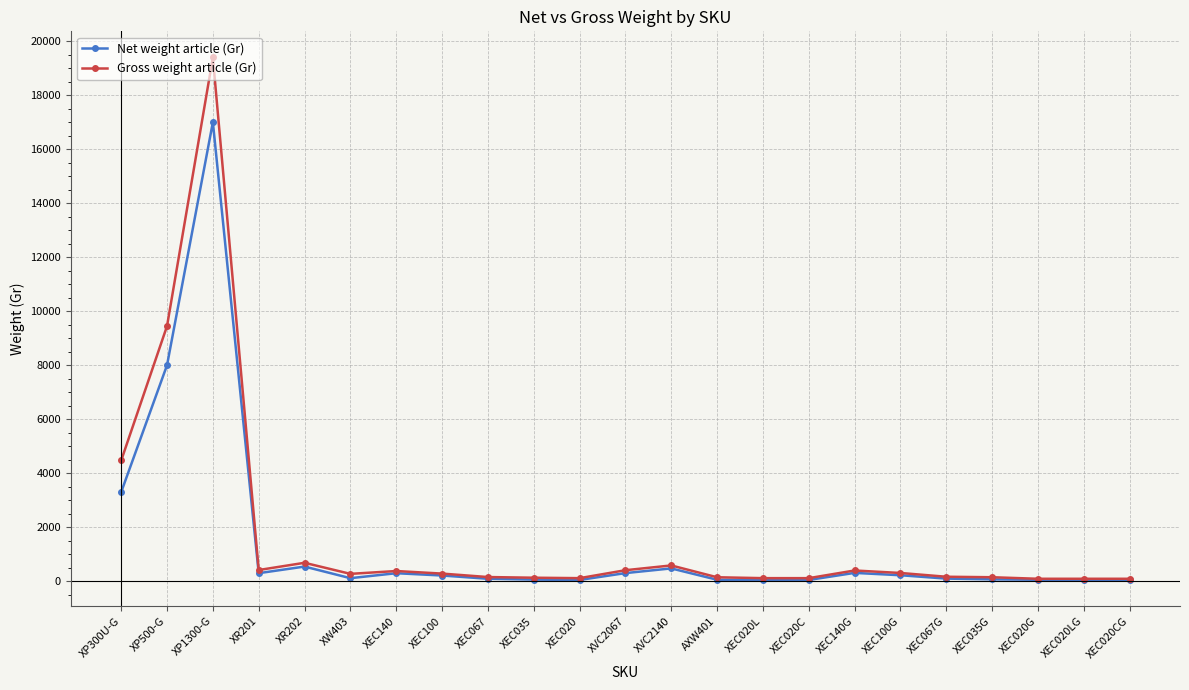

What position from the left is XEC100G?

18